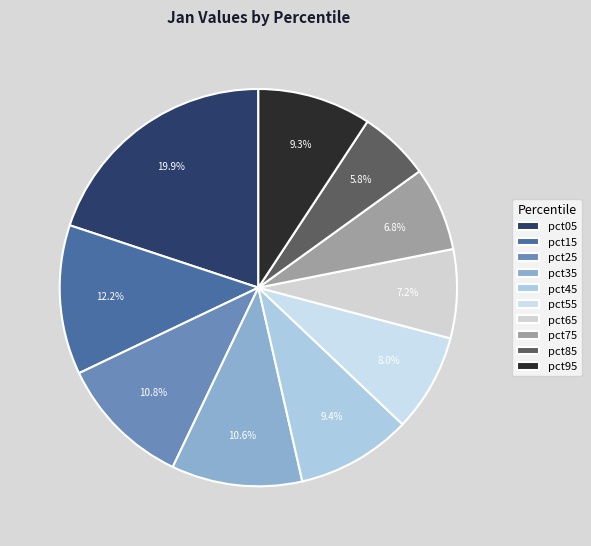

The pct15 slice represents 12% of the pie. True or false?

True